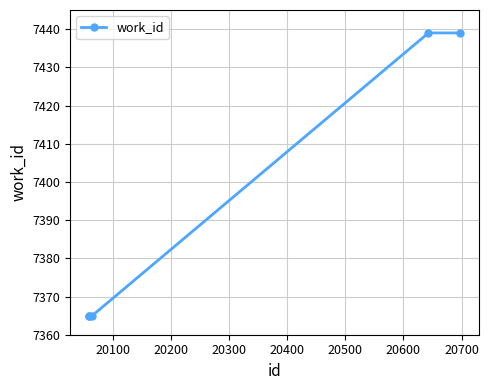

True or false: there are more than 2 points higher than both neighbors.

False